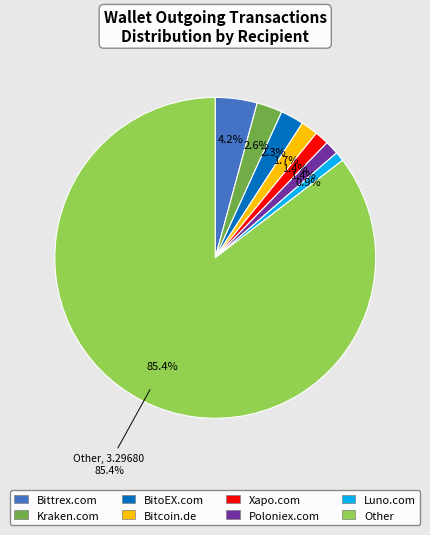

Which category has the biggest portion of the pie?

Other